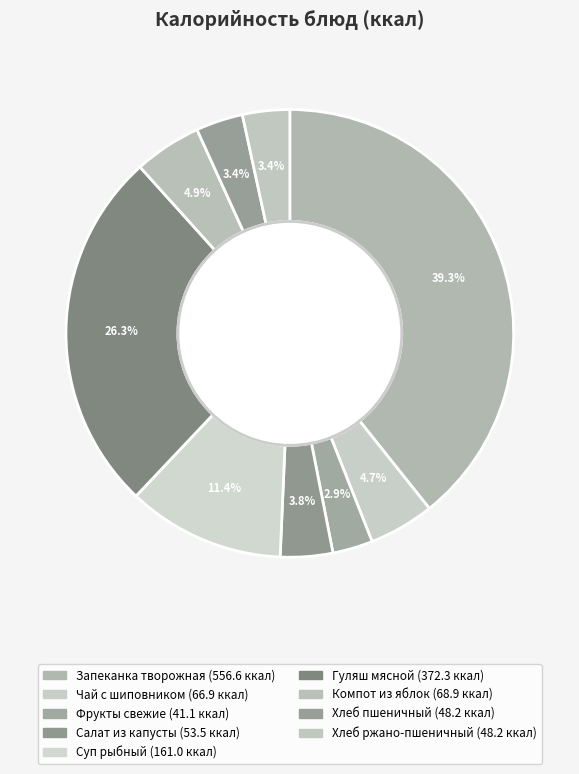

To the nearest percent, what is the average slice percentage?

11%